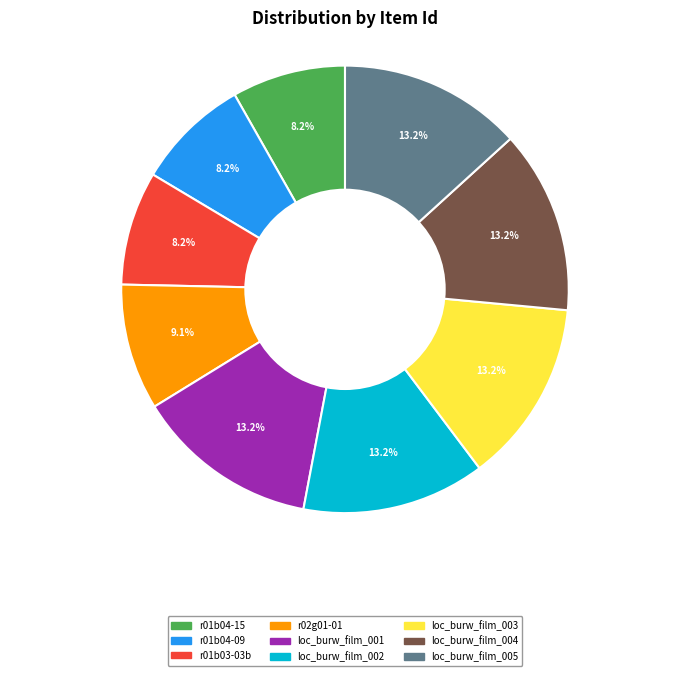

To the nearest percent, what is the difference between the largest and smallest slice percentages?

5%